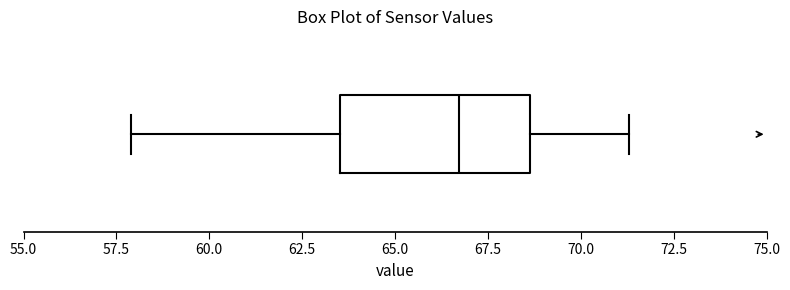

Where does the median line of the box sit on the x-axis? The values are not printed on the chart, so give them approximately, as read against the axis.

66.5